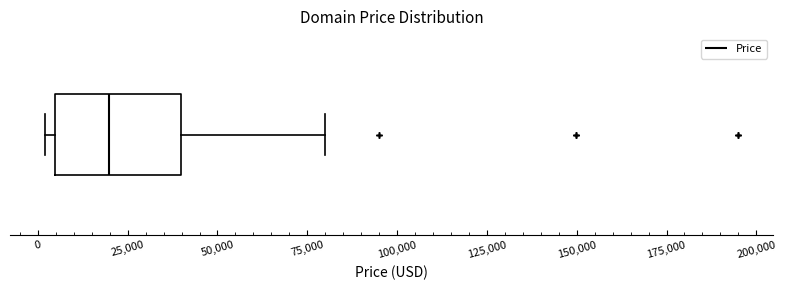

Where does the median line of the box sit on the x-axis? The values are not printed on the chart, so give them approximately, as read against the axis.

20000